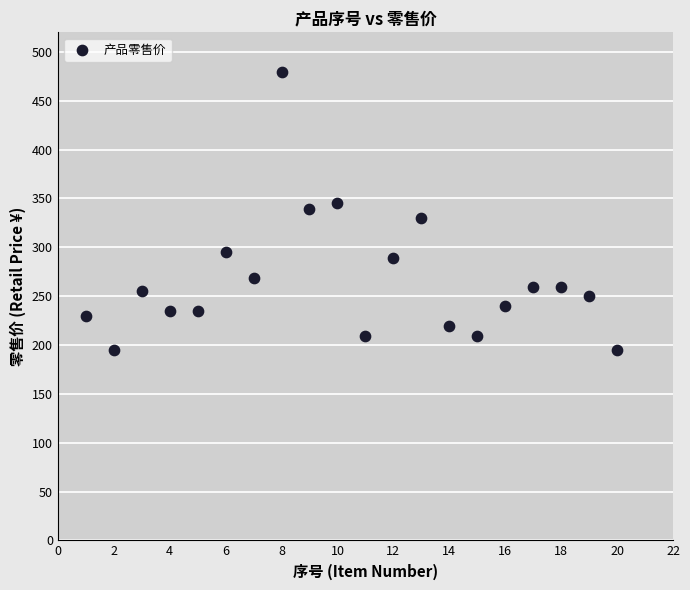

What is the range of Y values (max minus min)?

284